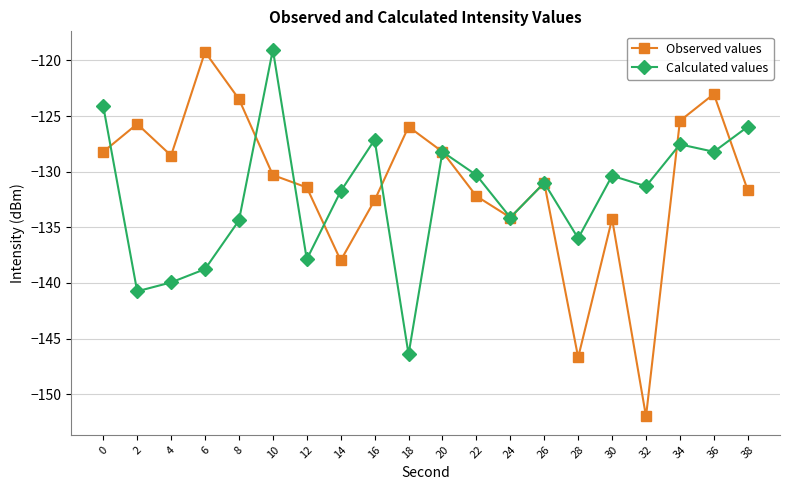

What is the total value across all series at 10?

-249.3